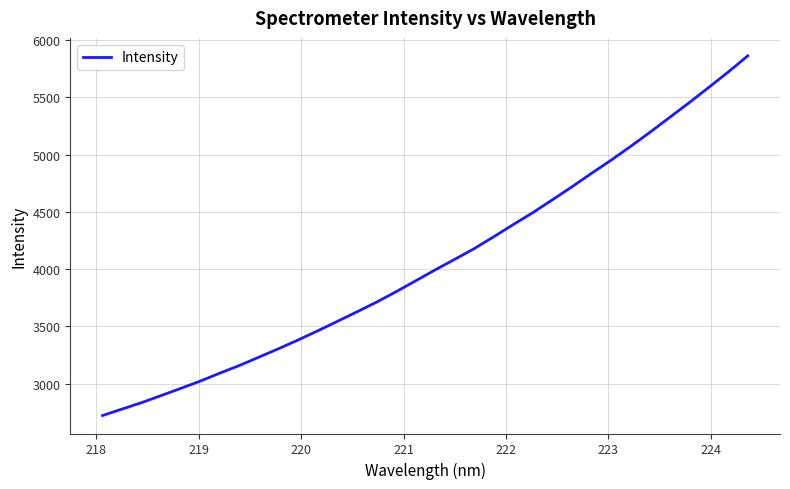

What is the sum of all values?

138156.1